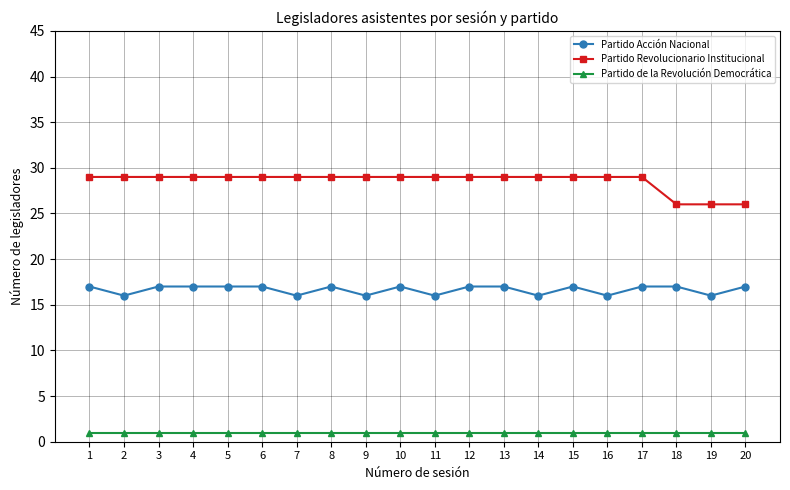

Rank the series at 13 from highest to lowest value.

Partido Revolucionario Institucional, Partido Acción Nacional, Partido de la Revolución Democrática